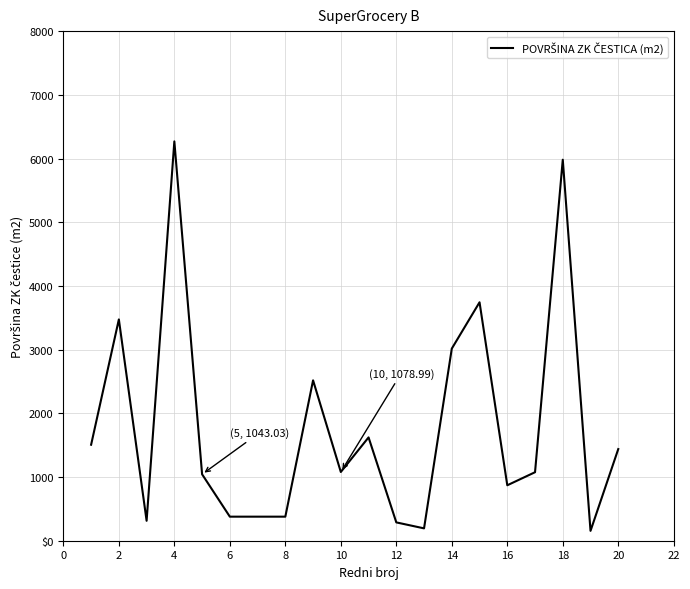

Does the chart have visible grid lines?

Yes